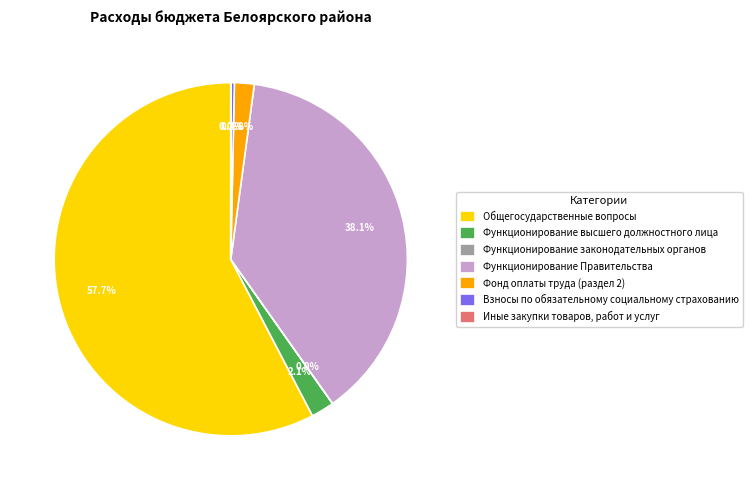

How much of the chart is everything except Взносы по обязательному социальному страхованию?

99.7%